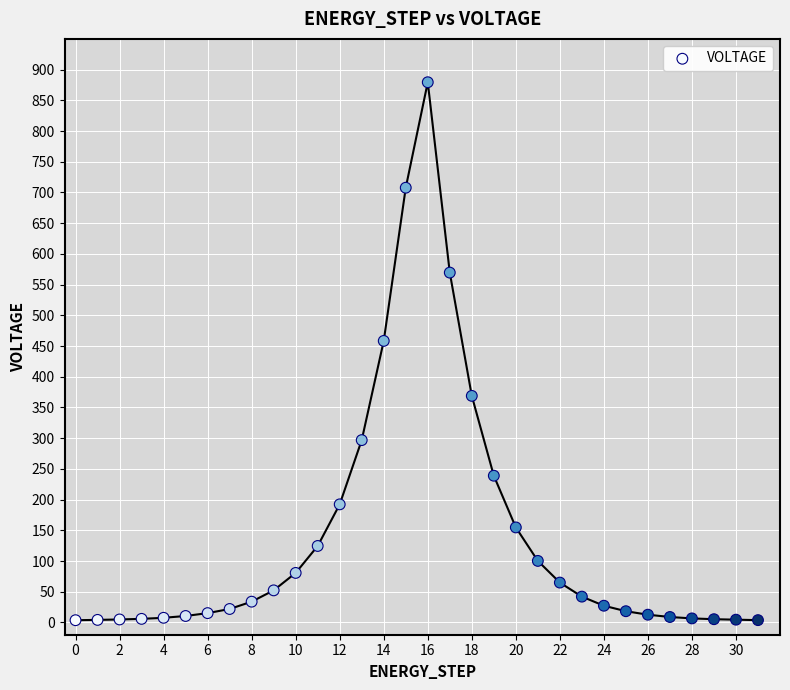

What Y value in the scatter plot is closest to 441?

458.3